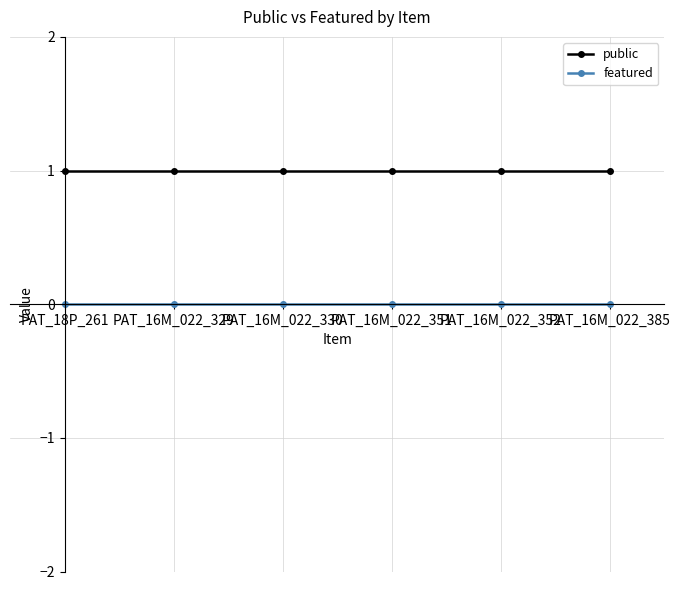

At how many categories does at least one series exceed 0?

6